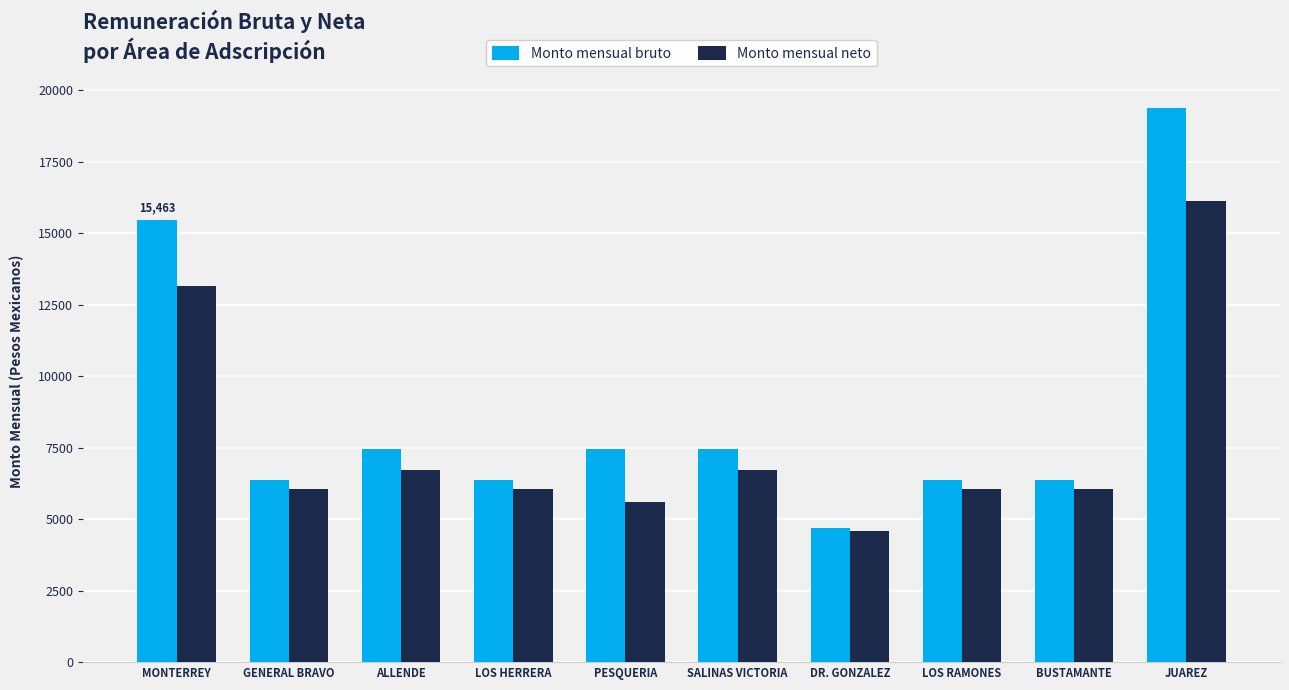

What are all the series names shown in the legend?

Monto mensual bruto, Monto mensual neto